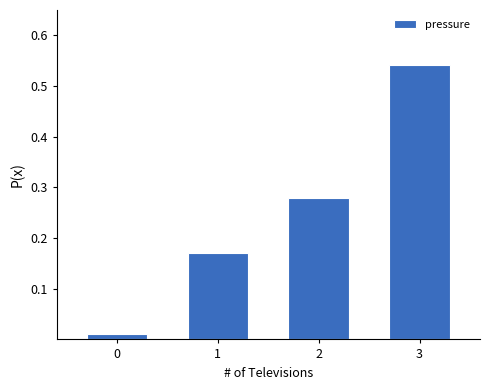

What is the sum of all values?

1.0